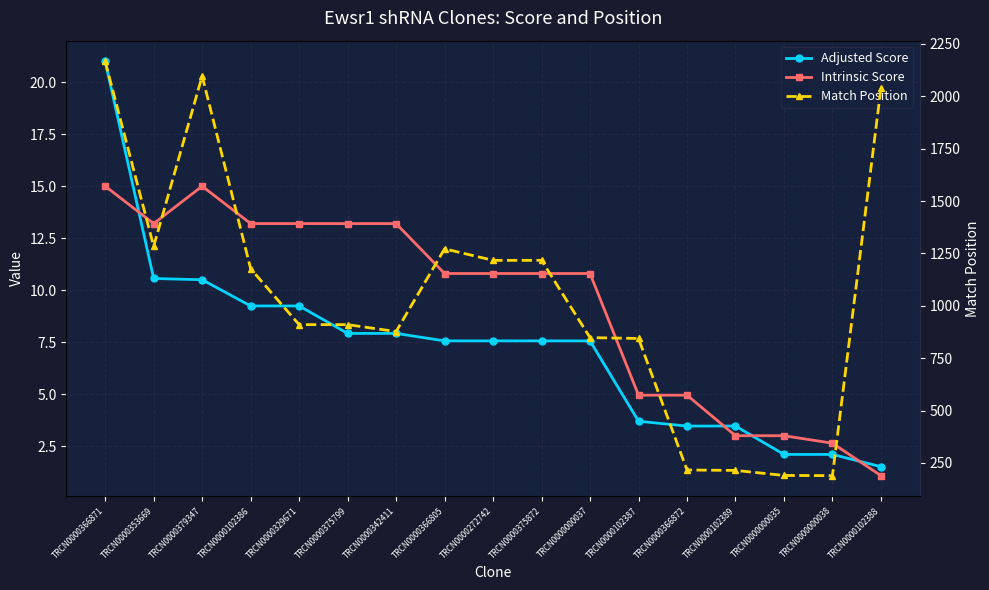

What is the label of the 10th point from the right?

TRCN0000366805